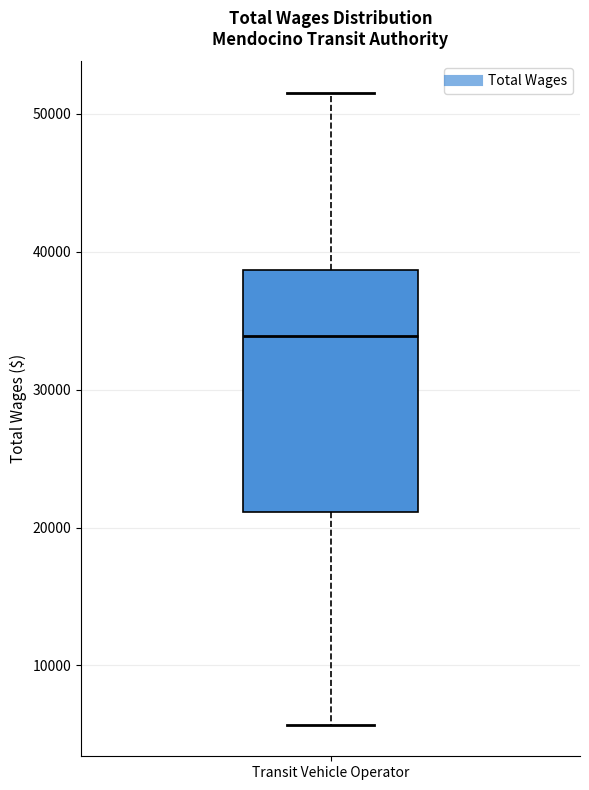

Where does the lower whisker of the box for Transit Vehicle Operator end on the y-axis? The values are not printed on the chart, so give them approximately, as read against the axis.

6000